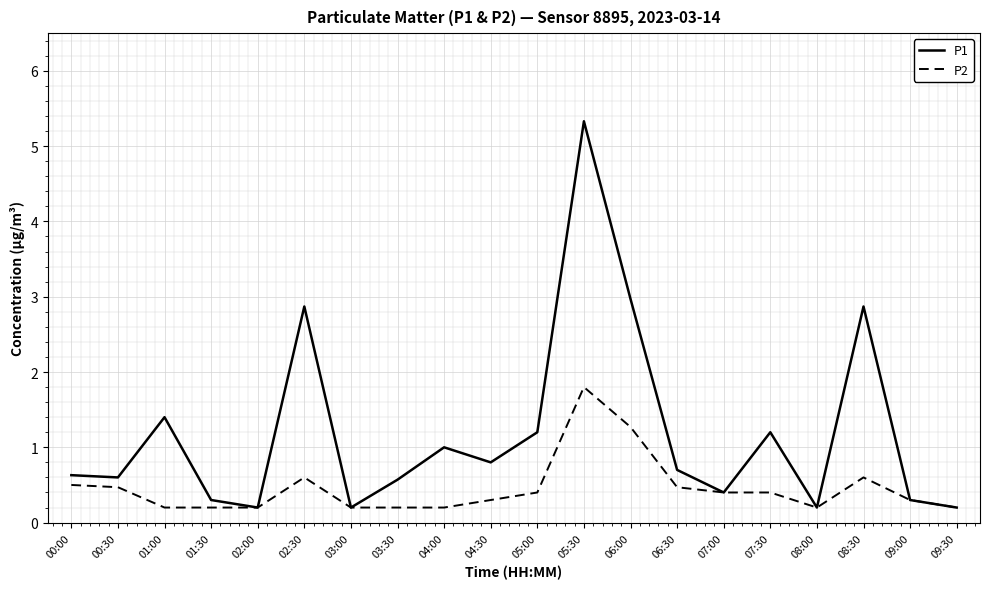

What position from the left is 07:30?

16